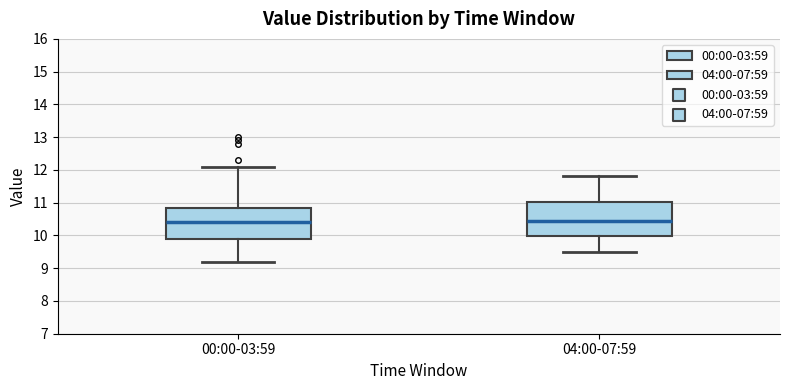

Where does the upper whisker of the box for 00:00-03:59 end on the y-axis? The values are not printed on the chart, so give them approximately, as read against the axis.

12.1